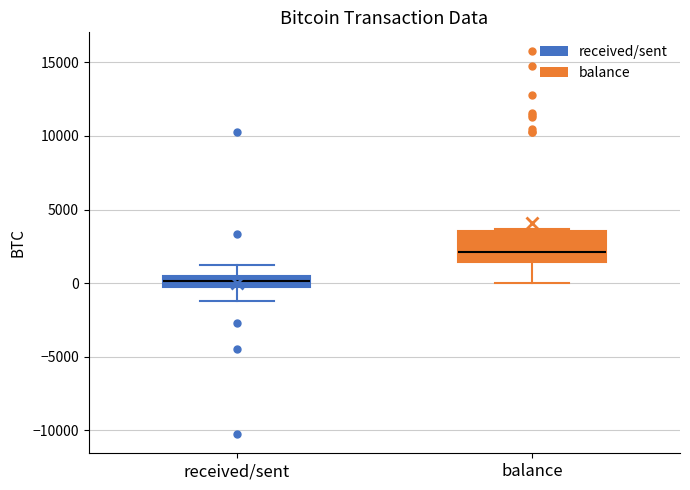

Which box has the lowest median line?

received/sent